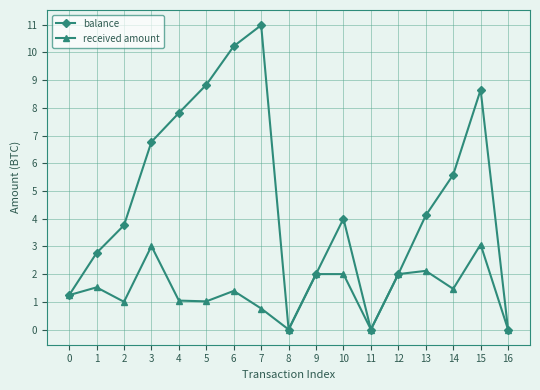

The value of received amount at 14 is 1.5. True or false?

True